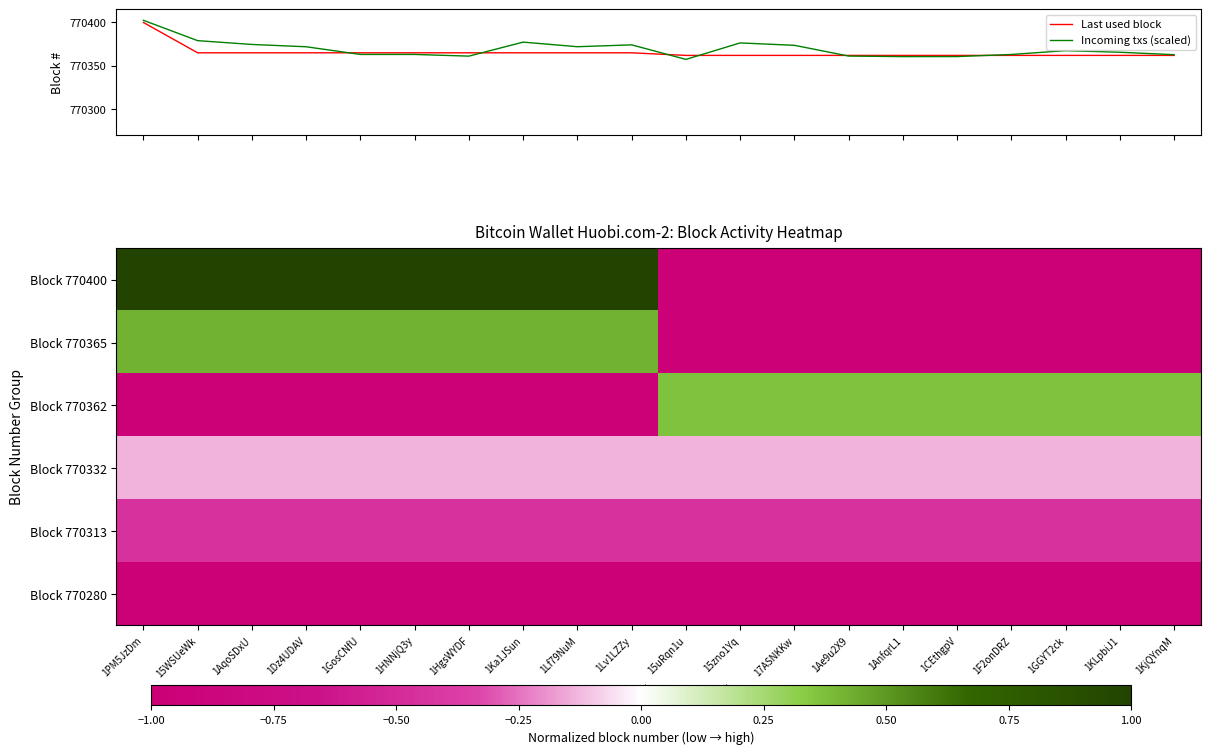

Reading right to left, transcribe all the data shown in this chart.

Last used block: 770362.0	770362.0	770362.0	770362.0	770362.0	770362.0	770362.0	770362.0	770362.0	770362.0	770365.0	770365.0	770365.0	770365.0	770365.0	770365.0	770365.0	770365.0	770365.0	770400.0
Incoming txs (scaled): 770362.8	770365.6	770367.5	770363.1	770360.7	770360.6	770361.2	770373.6	770376.4	770357.4	770374.2	770372.0	770377.3	770361.2	770363.1	770363.1	770372.0	770374.6	770379.0	770402.5
Block 770400: -1.0	-1.0	-1.0	-1.0	-1.0	-1.0	-1.0	-1.0	-1.0	-1.0	1.0	1.0	1.0	1.0	1.0	1.0	1.0	1.0	1.0	1.0
Block 770365: -1.0	-1.0	-1.0	-1.0	-1.0	-1.0	-1.0	-1.0	-1.0	-1.0	0.4	0.4	0.4	0.4	0.4	0.4	0.4	0.4	0.4	0.4
Block 770362: 0.4	0.4	0.4	0.4	0.4	0.4	0.4	0.4	0.4	0.4	-1.0	-1.0	-1.0	-1.0	-1.0	-1.0	-1.0	-1.0	-1.0	-1.0
Block 770332: -0.1	-0.1	-0.1	-0.1	-0.1	-0.1	-0.1	-0.1	-0.1	-0.1	-0.1	-0.1	-0.1	-0.1	-0.1	-0.1	-0.1	-0.1	-0.1	-0.1
Block 770313: -0.5	-0.5	-0.5	-0.5	-0.5	-0.5	-0.5	-0.5	-0.5	-0.5	-0.5	-0.5	-0.5	-0.5	-0.5	-0.5	-0.5	-0.5	-0.5	-0.5
Block 770280: -1.0	-1.0	-1.0	-1.0	-1.0	-1.0	-1.0	-1.0	-1.0	-1.0	-1.0	-1.0	-1.0	-1.0	-1.0	-1.0	-1.0	-1.0	-1.0	-1.0